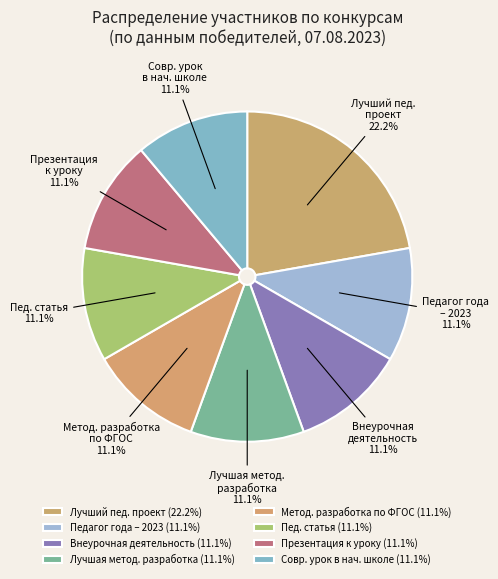

Which has a higher value, Совр. урок в нач. школе or Лучший пед. проект?

Лучший пед. проект